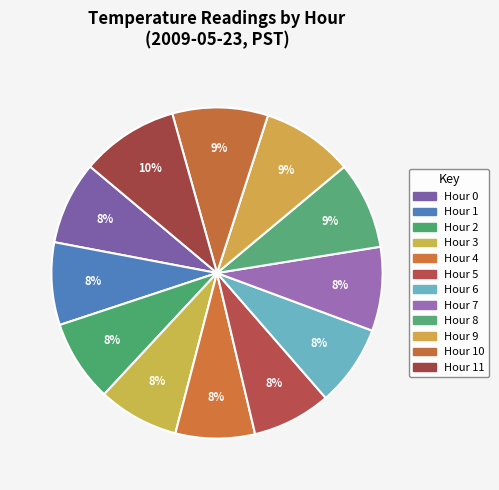

To the nearest percent, what is the average slice percentage?

8%